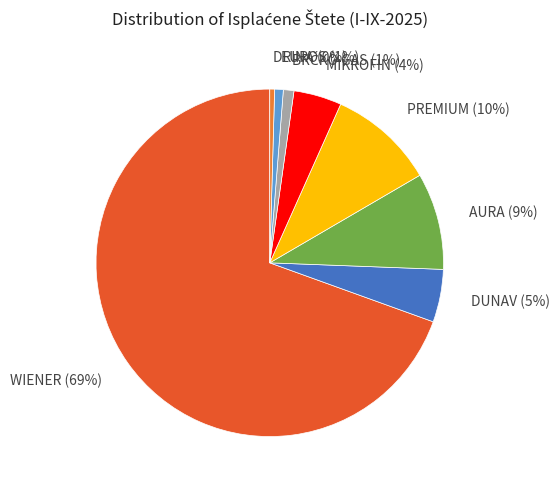

Between WIENER and MIKROFIN, which is larger?

WIENER